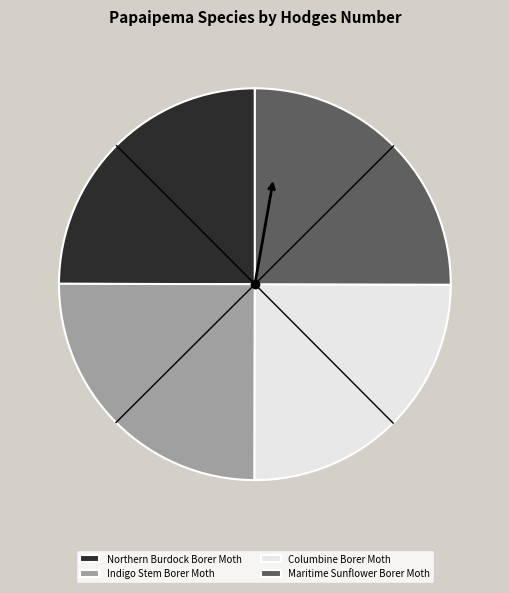

Is it true that Northern Burdock Borer Moth is 36% of the pie?

False